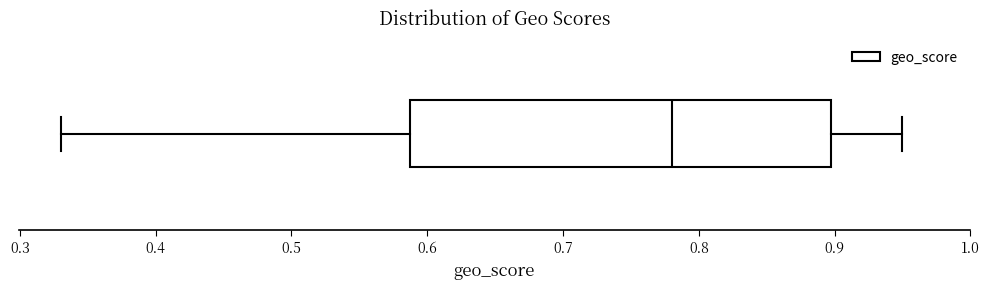

Read this box plot against the x-axis: the position of the median line, the range covered by the box, and the ends of both whiskers. The values are not printed on the chart, so give them approximately, as read against the axis.

median 0.78, box 0.59 to 0.90, whiskers 0.33 to 0.95